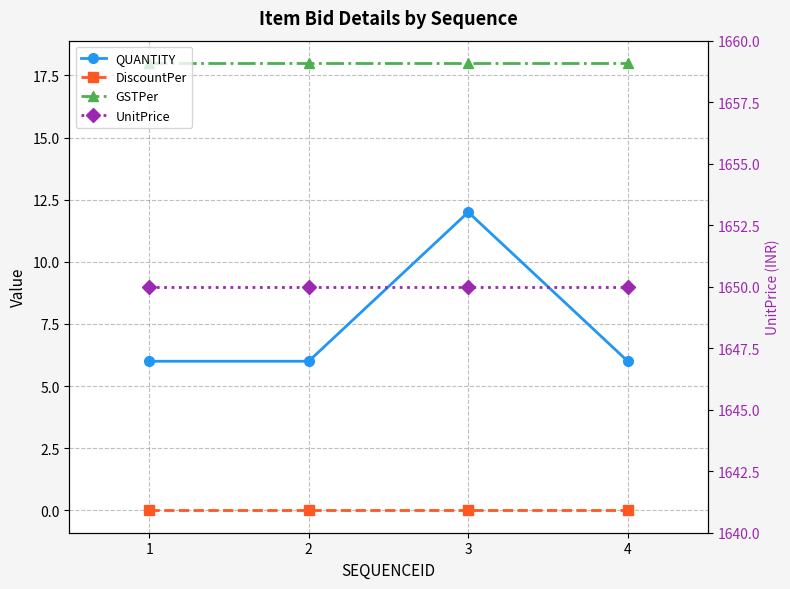

What are all the series names shown in the legend?

QUANTITY, DiscountPer, GSTPer, UnitPrice